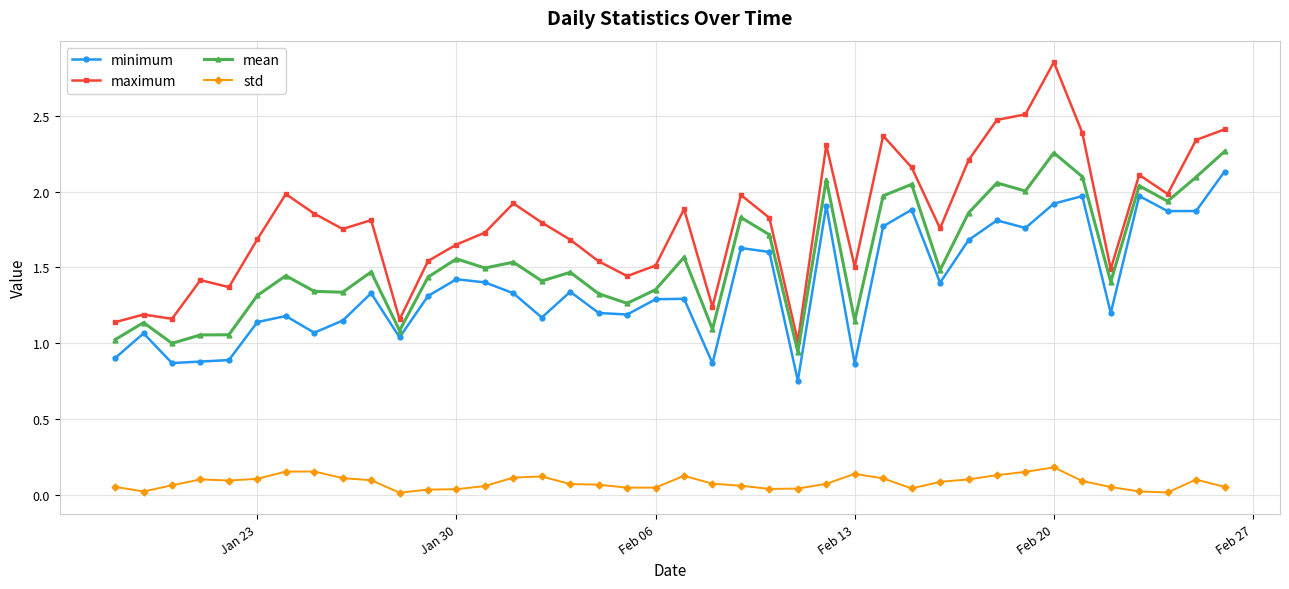

True or false: std has more than 2 points higher than both neighbors.

True